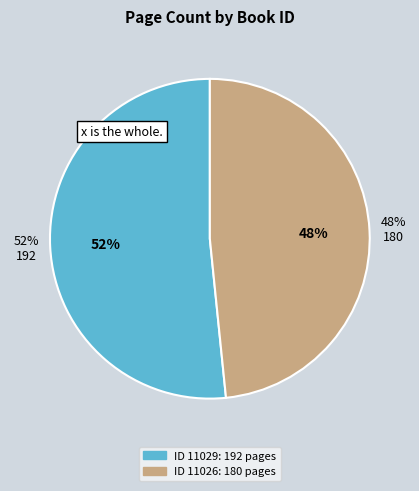

What percentage is the 11026 slice, to the nearest percent?

48%